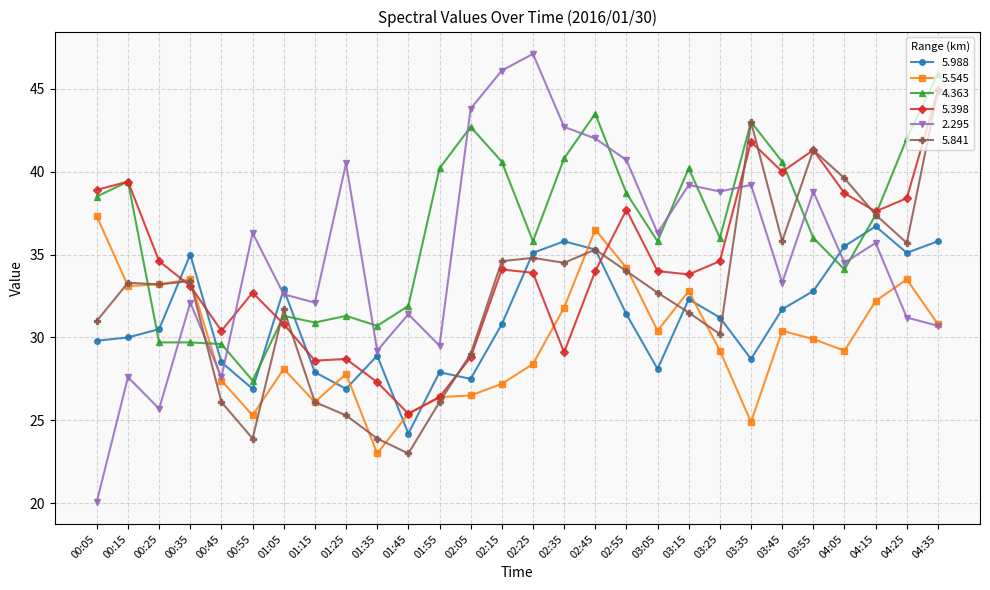

At which category is the sum across all series the highest?

04:35